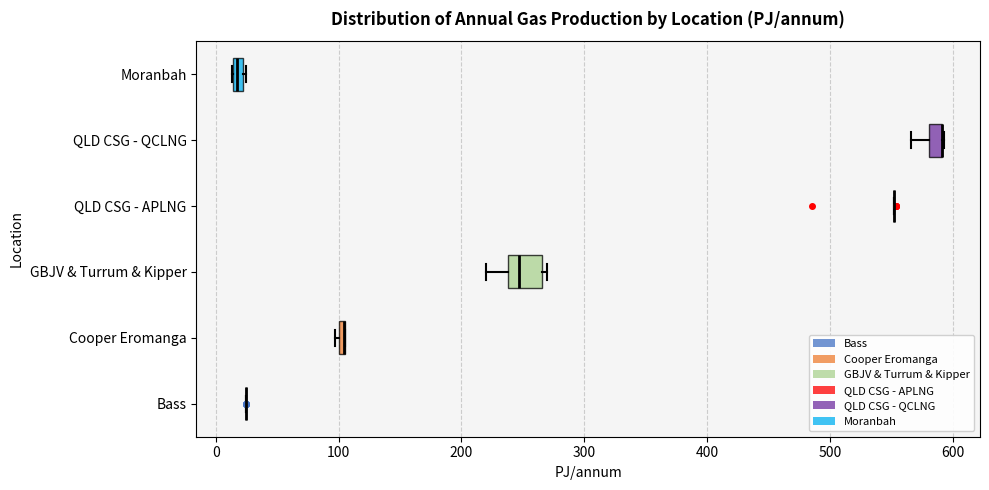

Which box is the widest, from its left edge to its right edge?

GBJV & Turrum & Kipper